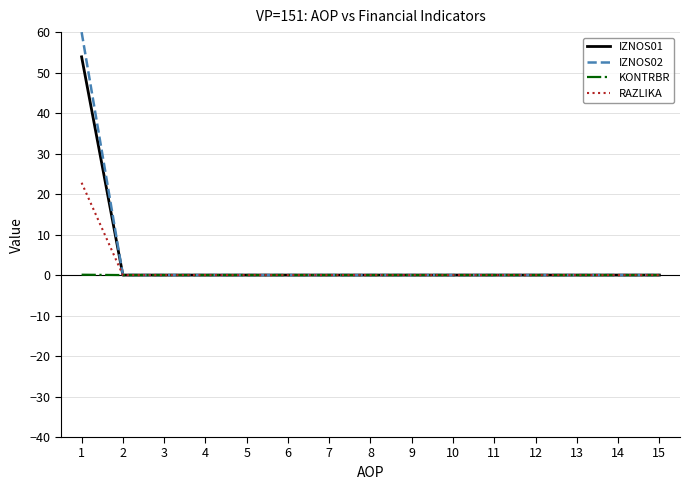

Is this an area chart (filled region under the line)?

No